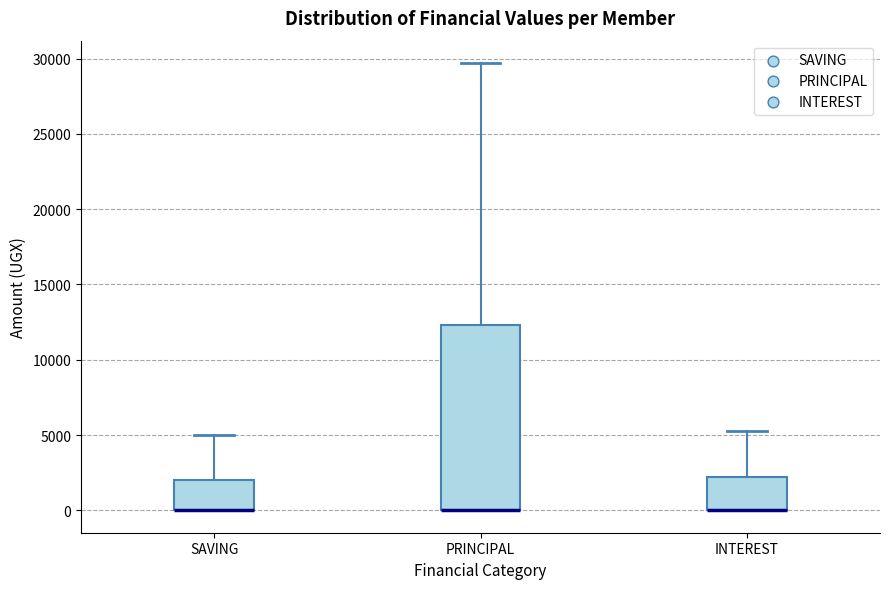

Which box is the tallest, from its lower edge to its upper edge?

PRINCIPAL